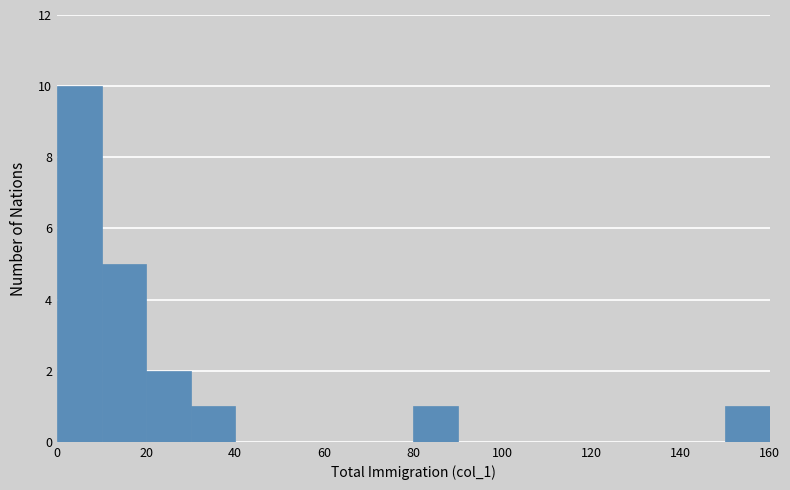

Over which range of the x-axis is the bar tallest?

0 to 10